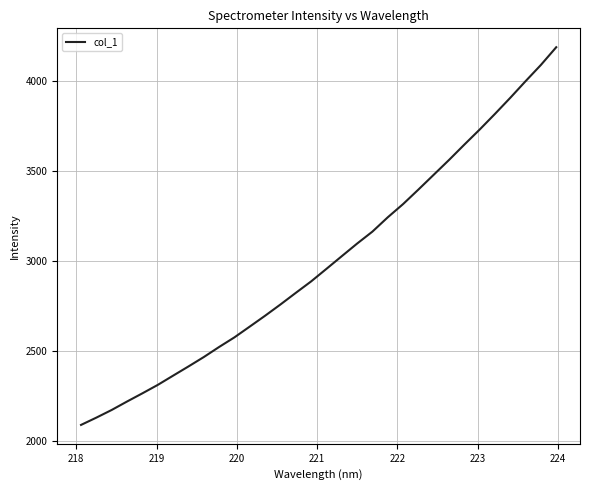

True or false: there are more than 0 points higher than both neighbors.

False